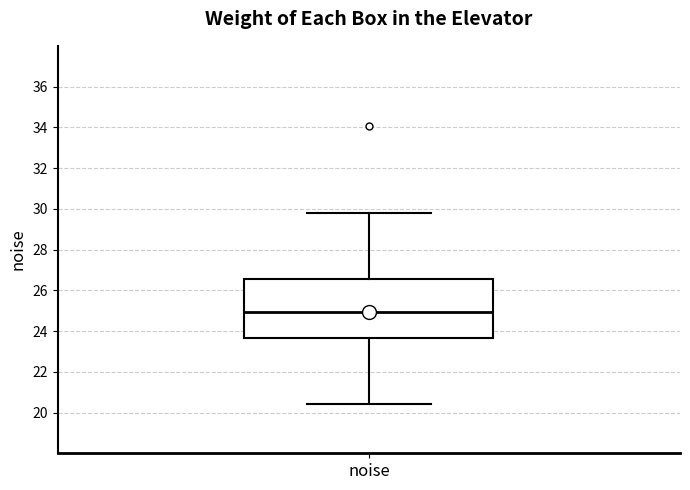

Transcribe this box plot: give where the median line is, the range the box spans, and where the two whiskers end, as read against the y-axis. The values are not printed on the chart, so give them approximately, as read against the axis.

median 25.0, box 23.6 to 26.6, whiskers 20.4 to 29.8